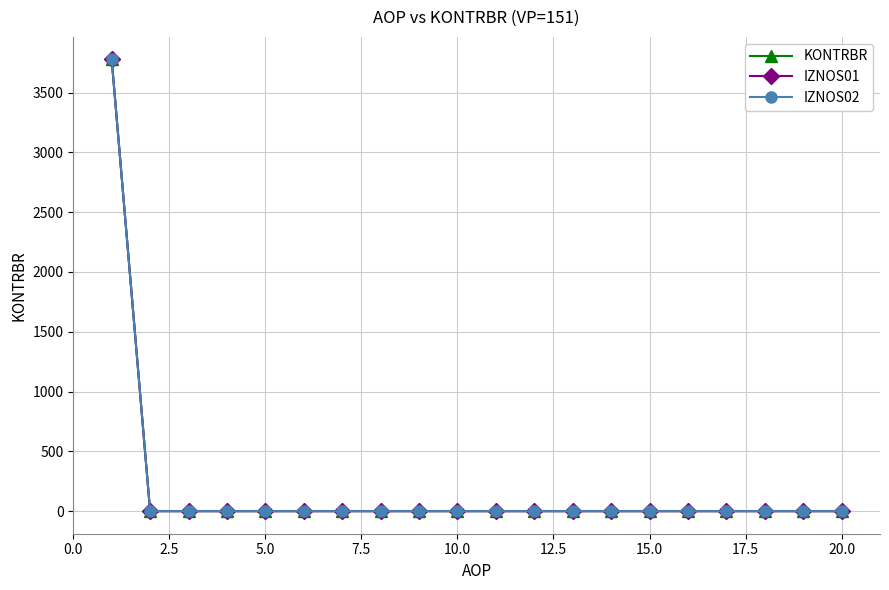

Is this an area chart (filled region under the line)?

No